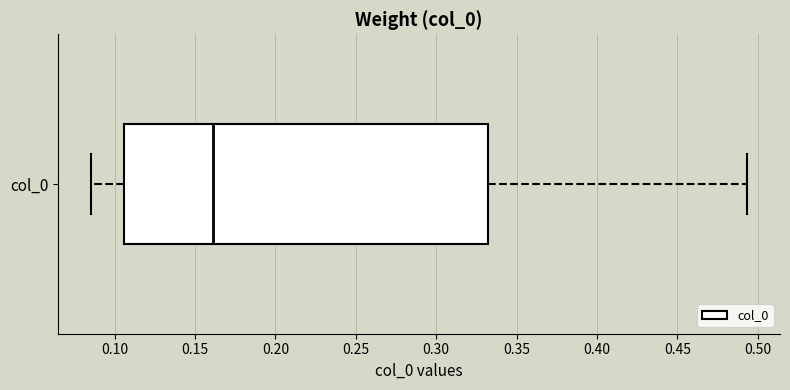

Transcribe this box plot: give where the median line is, the range the box spans, and where the two whiskers end, as read against the x-axis. The values are not printed on the chart, so give them approximately, as read against the axis.

median 0.160, box 0.105 to 0.330, whiskers 0.085 to 0.495